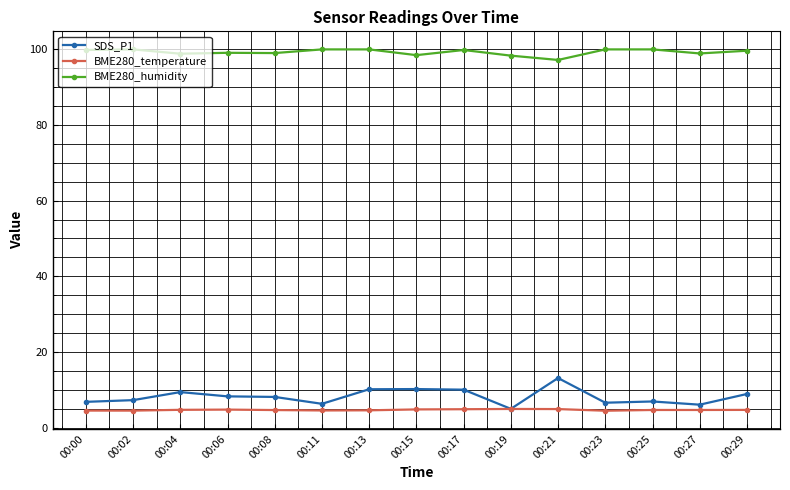

How many categories are shown in the chart?

15